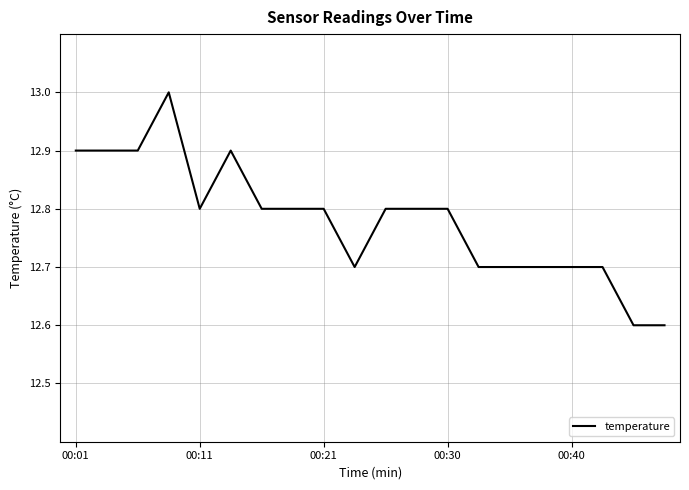

What is the difference between the maximum and minimum values?

0.4